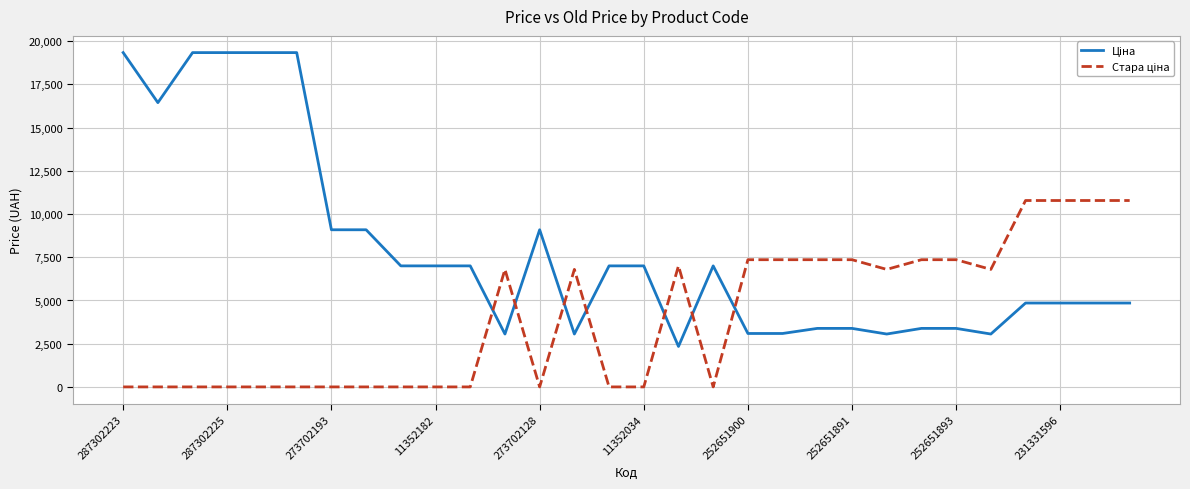

What is the maximum value shown in the chart?

19343.1